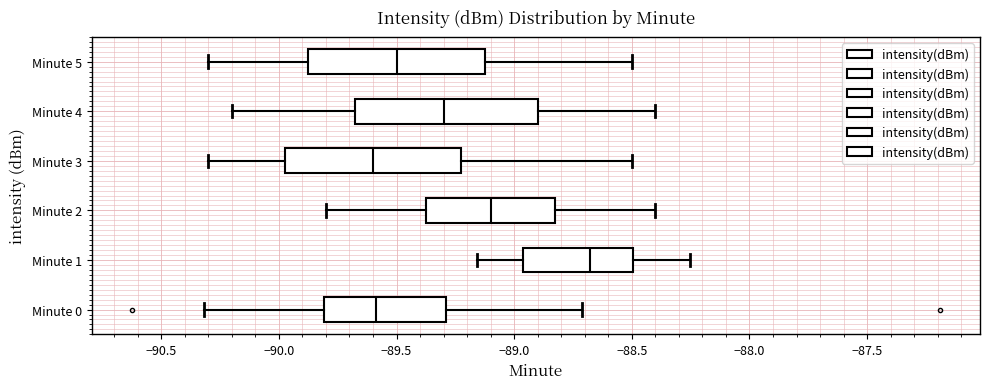

Where is the right edge of the box for Minute 5 on the x-axis? The values are not printed on the chart, so give them approximately, as read against the axis.

-89.10